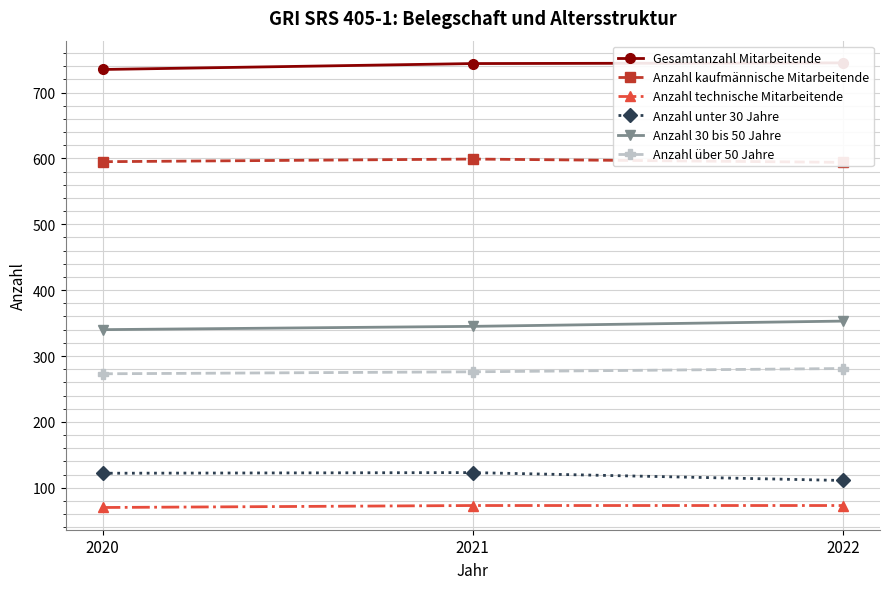

Reading left to right, extract all data points from this chart.

Gesamtanzahl Mitarbeitende: 2020=735	2021=744	2022=745
Anzahl kaufmännische Mitarbeitende: 2020=595	2021=599	2022=594
Anzahl technische Mitarbeitende: 2020=70	2021=73	2022=73
Anzahl unter 30 Jahre: 2020=122	2021=123	2022=111
Anzahl 30 bis 50 Jahre: 2020=340	2021=345	2022=353
Anzahl über 50 Jahre: 2020=273	2021=276	2022=281